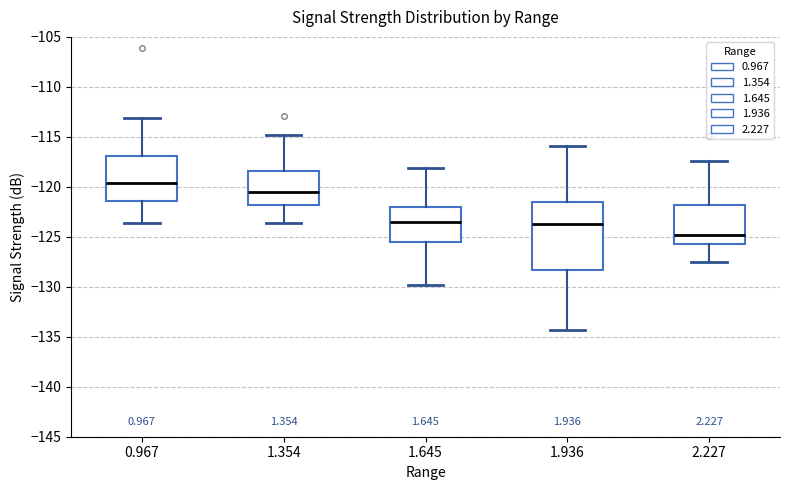

Where does the upper whisker of the box at x = 0.967 end on the y-axis? The values are not printed on the chart, so give them approximately, as read against the axis.

-113.0